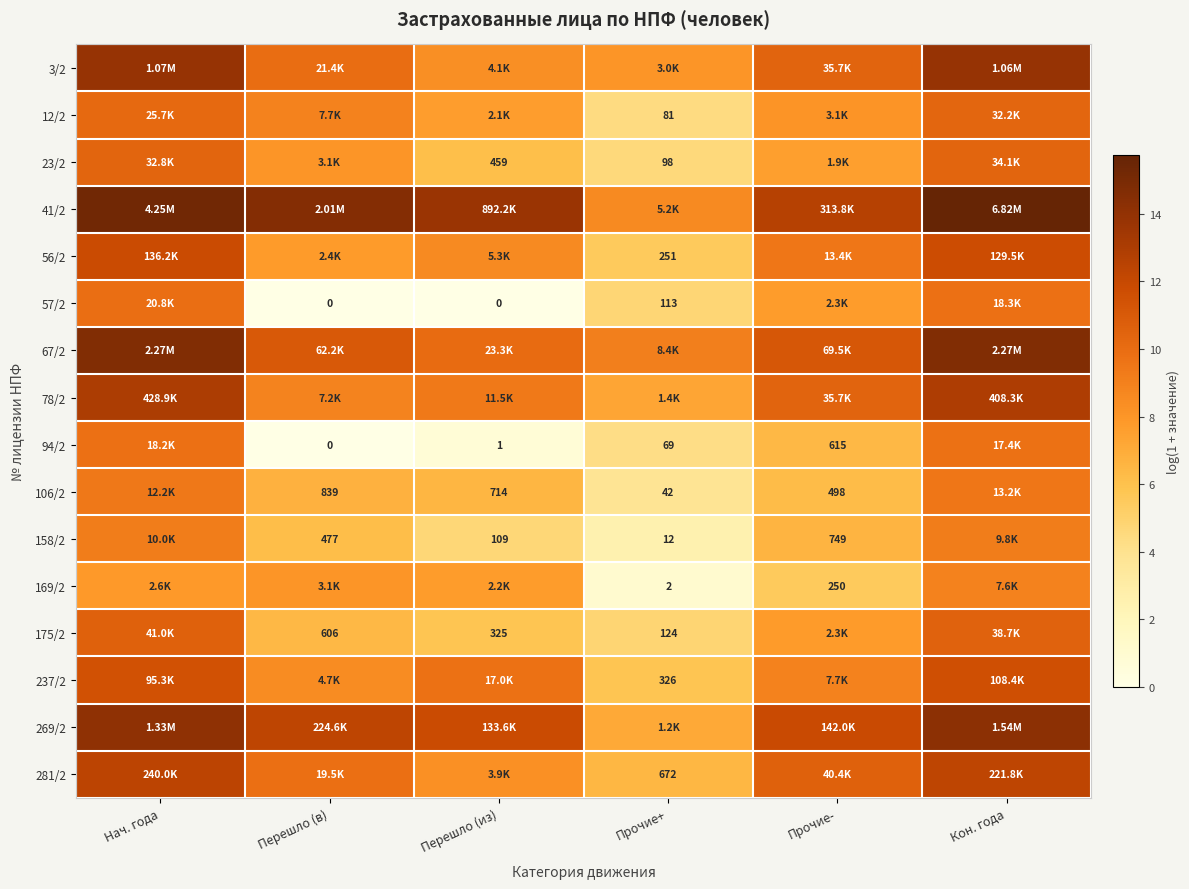

Rank the series by their maximum value, from lowest to highest.

169/2, 158/2, 106/2, 94/2, 57/2, 12/2, 23/2, 175/2, 237/2, 56/2, 281/2, 78/2, 3/2, 269/2, 67/2, 41/2